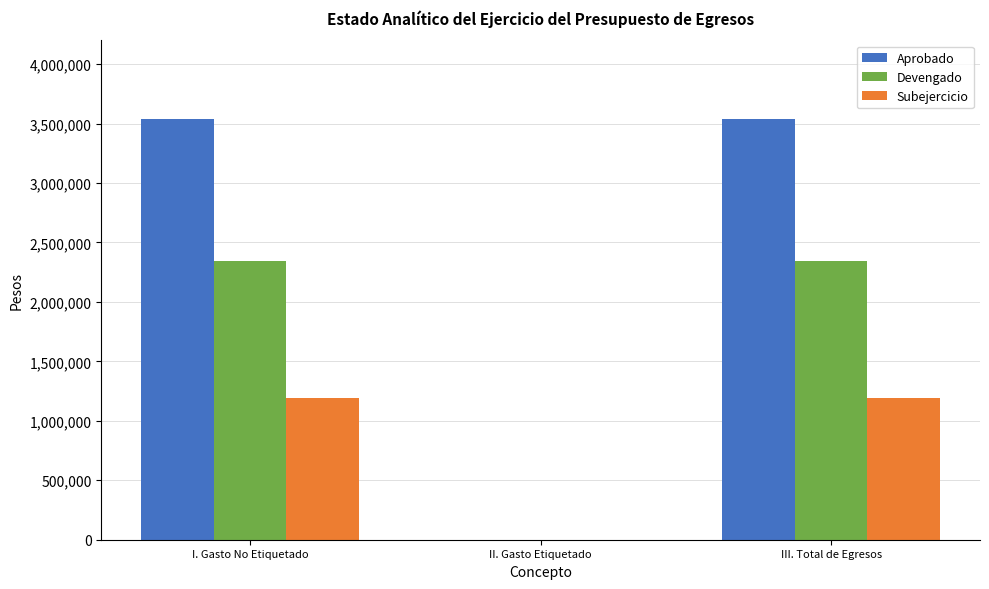

Which series has the largest total across all categories?

Aprobado